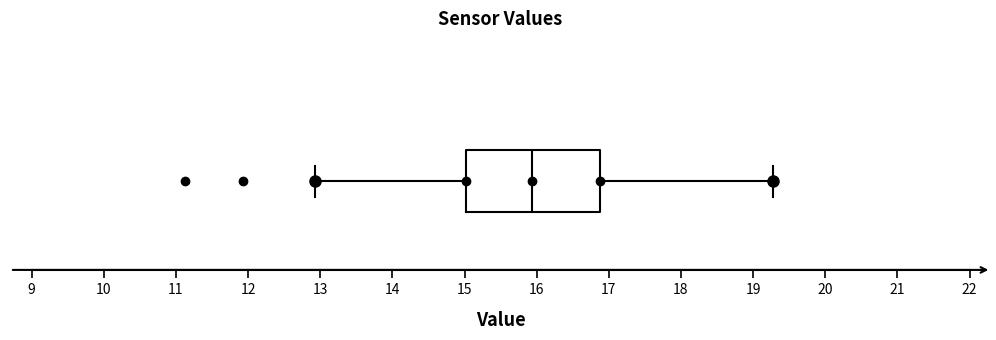

Where does the left whisker of the box end on the x-axis? The values are not printed on the chart, so give them approximately, as read against the axis.

12.9